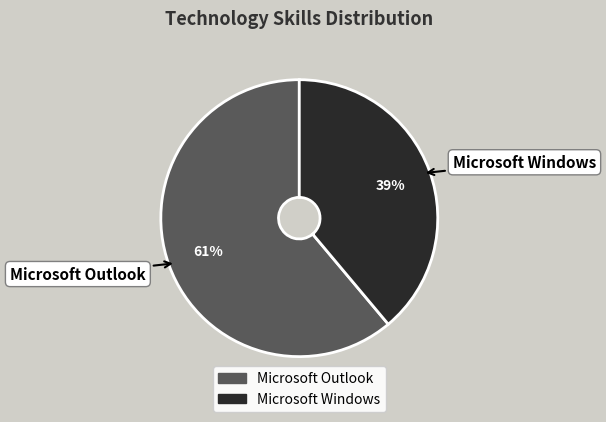

What percentage is the Microsoft Outlook slice, to the nearest percent?

61%